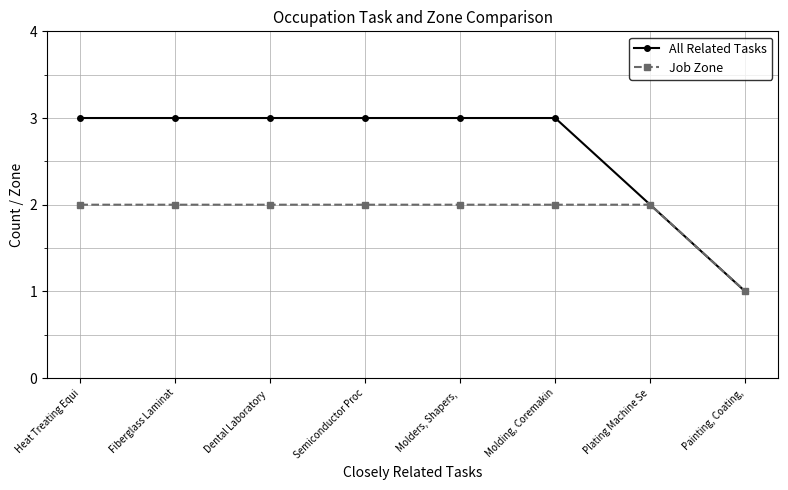

Is it true that Job Zone equals 1 at Painting, Coating,?

True